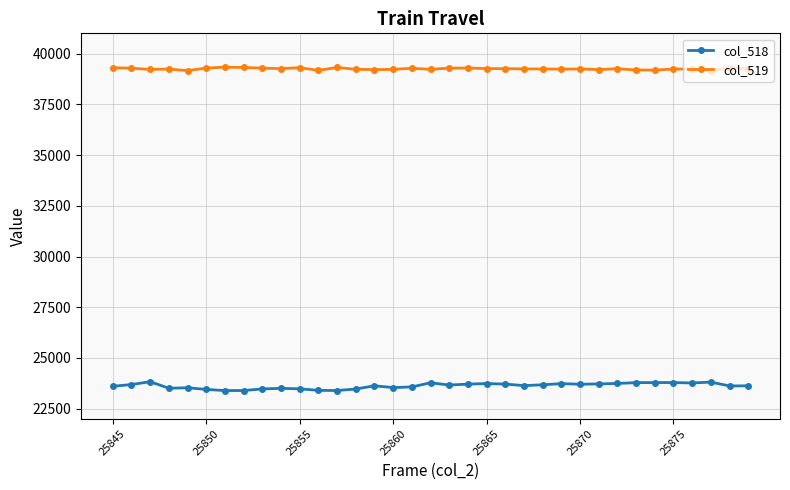

At how many categories does at least one series exceed 25700?

35